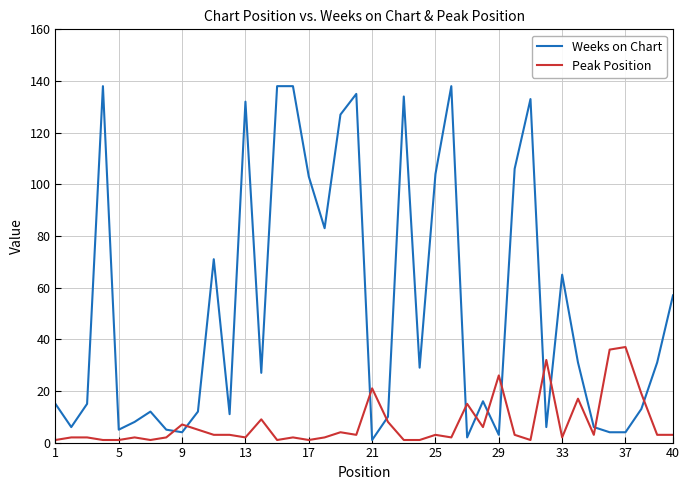

Which series has the widest spread of values?

Weeks on Chart